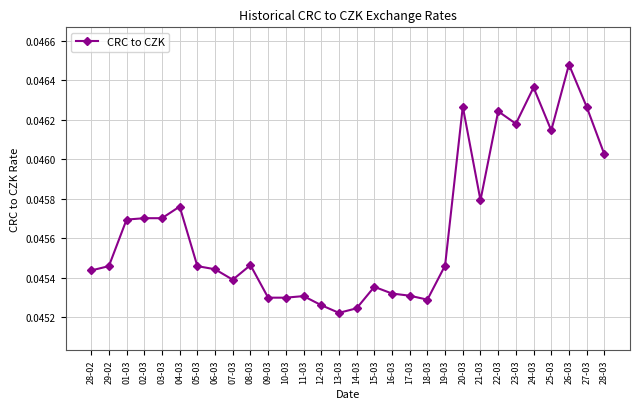

The chart shows a value of 0.1 at 14-03. True or false?

False